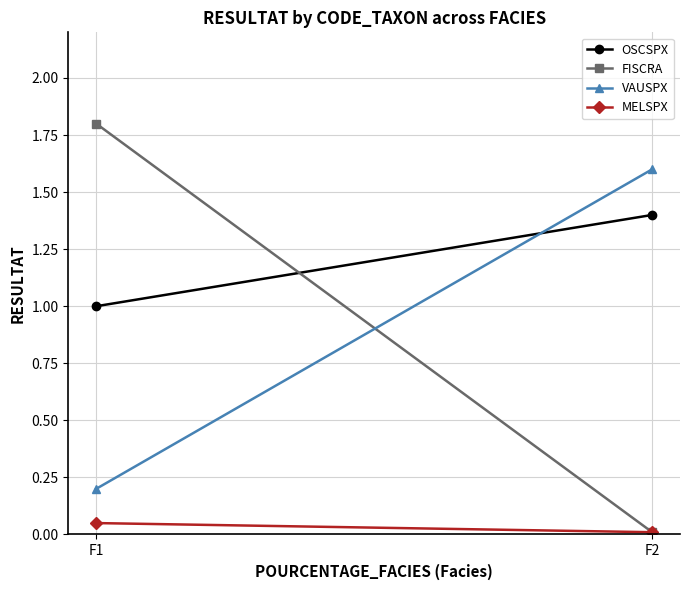

At how many categories does at least one series exceed 0?

2